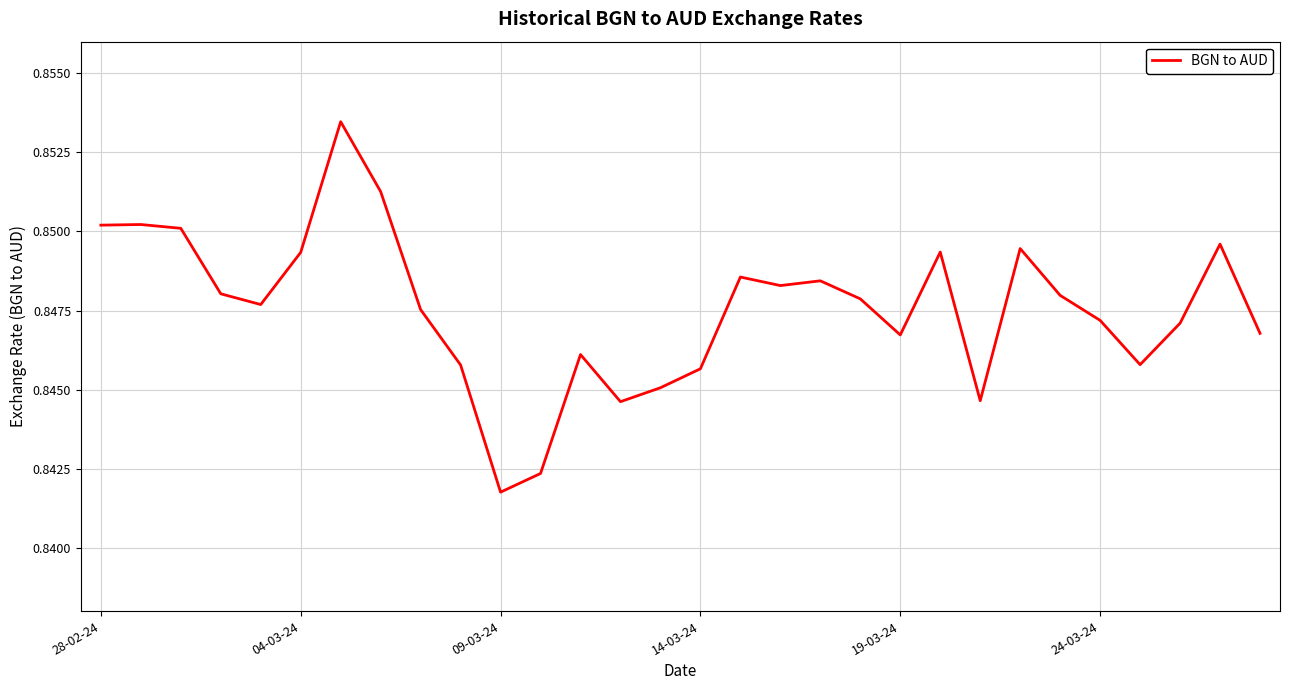

The chart shows a value of 0.5 at 28-02-24. True or false?

False